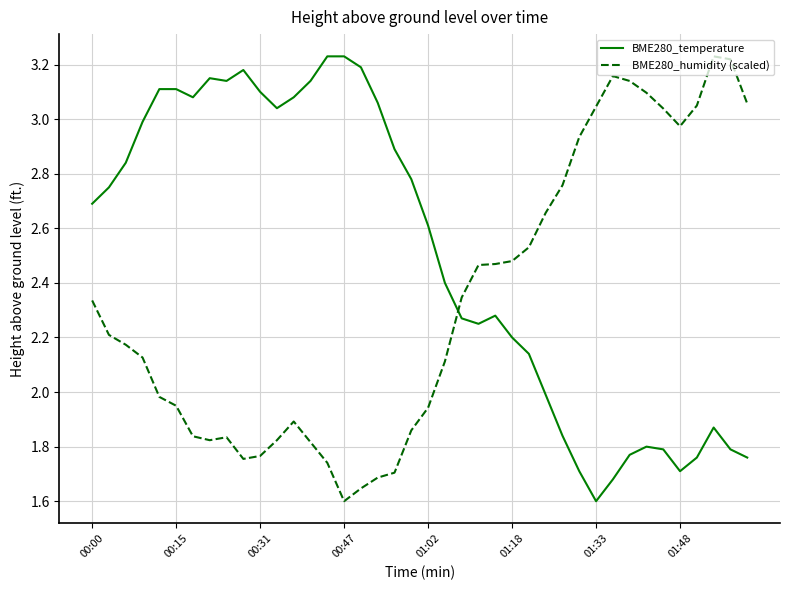

At how many categories does at least one series exceed 1?

40